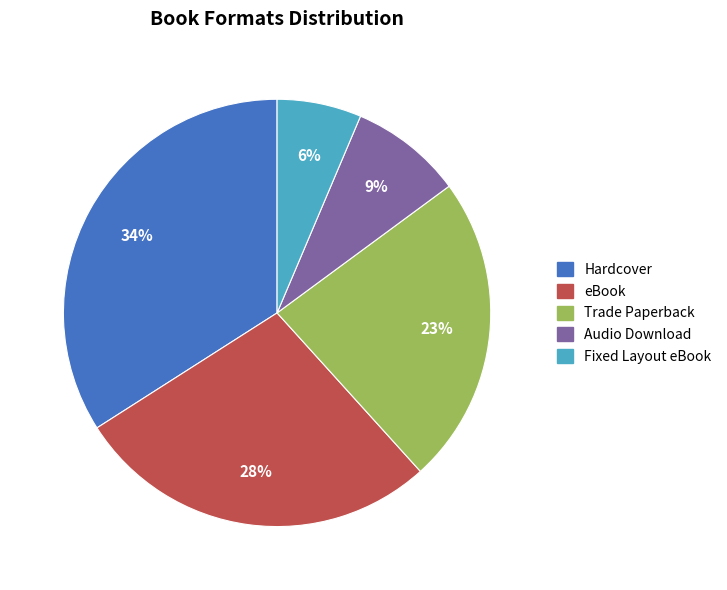

Does Fixed Layout eBook account for over 50% of the chart?

No